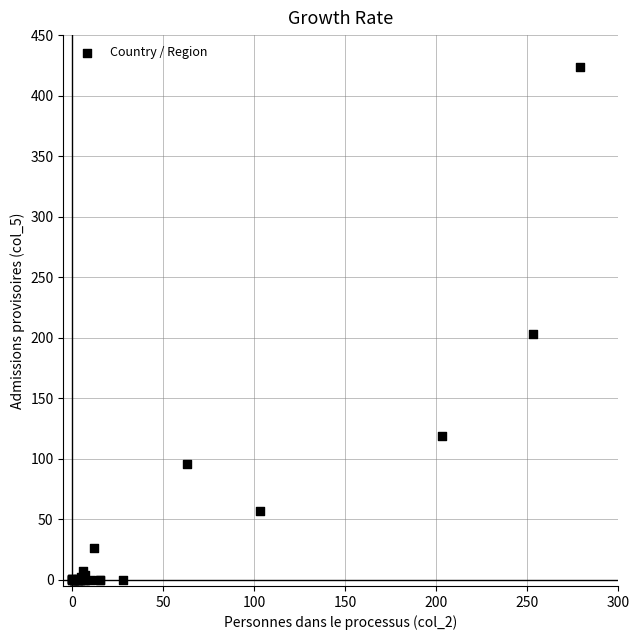

What Y value in the scatter plot is closest to 212?

203